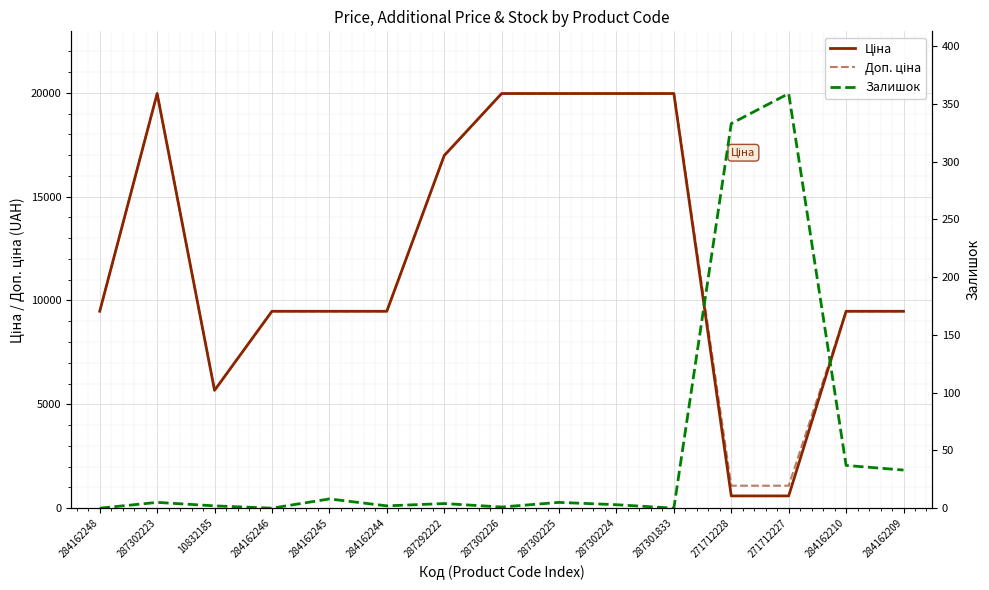

True or false: Залишок has a value of 0.0 at 284162248.

True